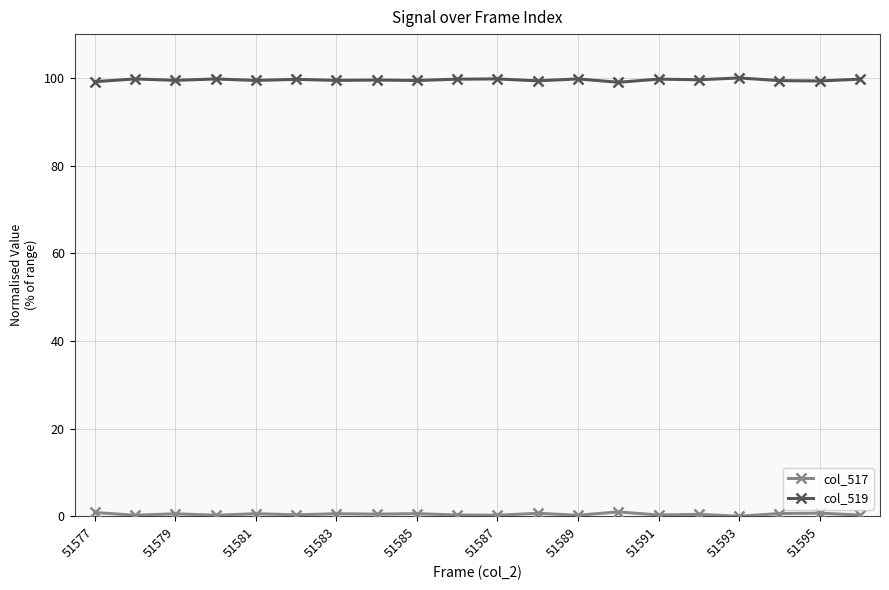

What is the maximum value for col_519?

100.0